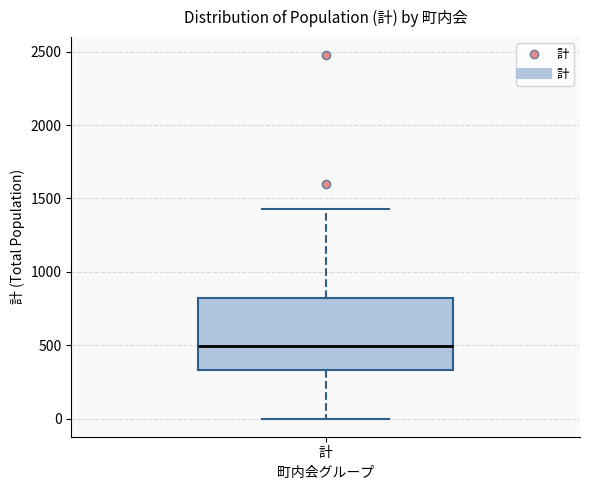

Read this box plot against the y-axis: the position of the median line, the range covered by the box, and the ends of both whiskers. The values are not printed on the chart, so give them approximately, as read against the axis.

median 500, box 350 to 800, whiskers 0 to 1450